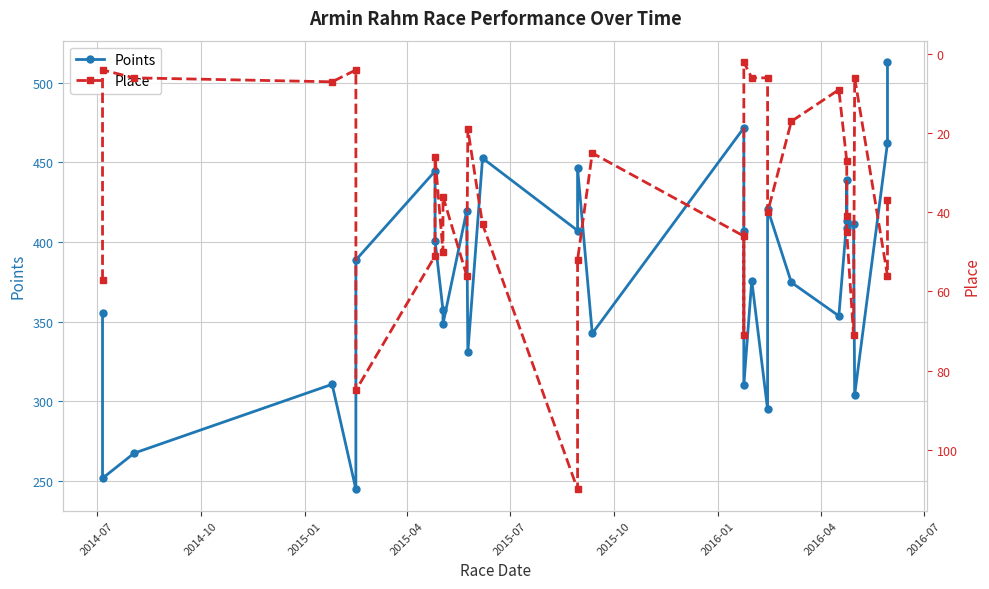

What is the difference between the maximum and minimum values in the Place series?

108.0